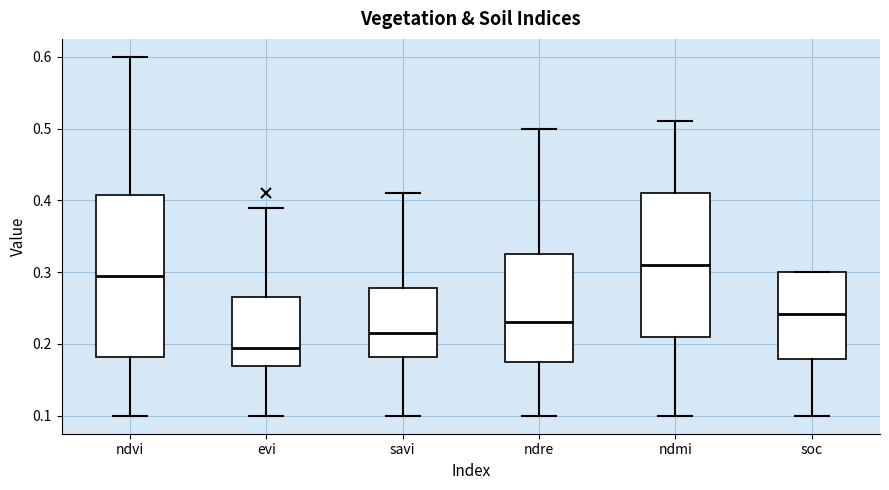

Reading left to right, transcribe this box plot: for each box, give where its median line is, the range the box spans, and where its two whiskers end, as read against the y-axis. The values are not printed on the chart, so give them approximately, as read against the axis.

ndvi: median 0.30, box 0.18 to 0.41, whiskers 0.10 to 0.60
evi: median 0.20, box 0.17 to 0.27, whiskers 0.10 to 0.39
savi: median 0.22, box 0.18 to 0.28, whiskers 0.10 to 0.41
ndre: median 0.23, box 0.18 to 0.33, whiskers 0.10 to 0.50
ndmi: median 0.31, box 0.21 to 0.41, whiskers 0.10 to 0.51
soc: median 0.24, box 0.18 to 0.30, whiskers 0.10 to 0.30